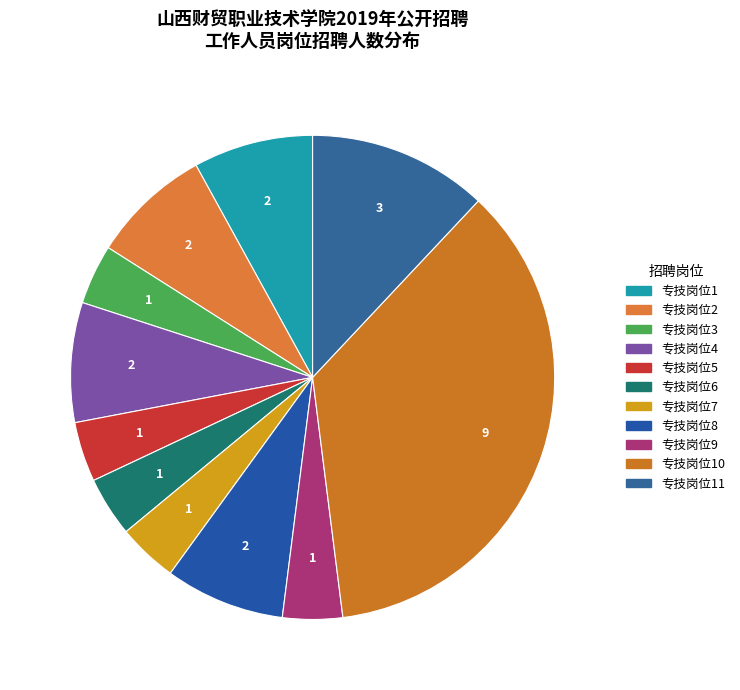

How many segments does this pie chart have?

11